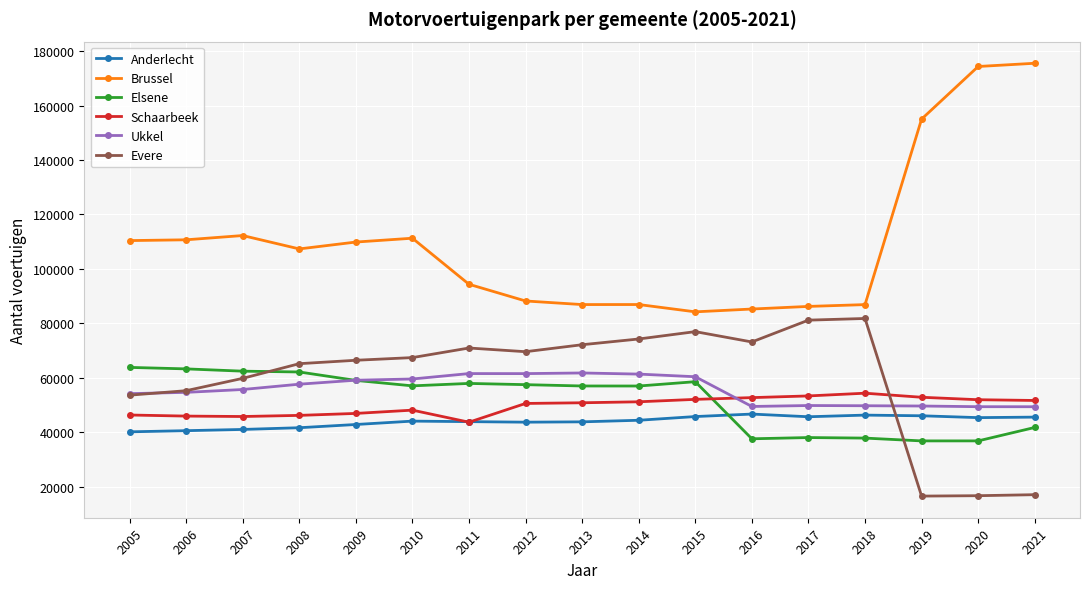

Between 2018 and 2020, which series saw the biggest shift?

Brussel